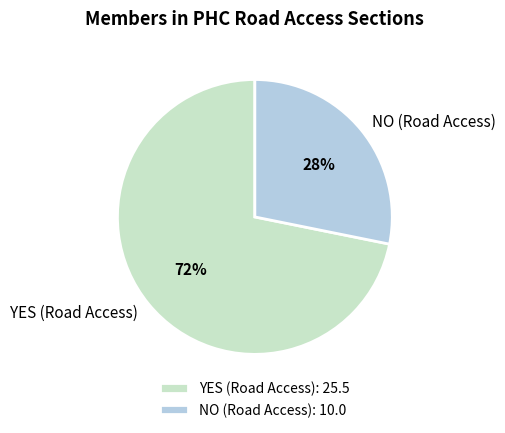

Rank the categories by value from highest to lowest.

YES (Road Access): 25.5, NO (Road Access): 10.0